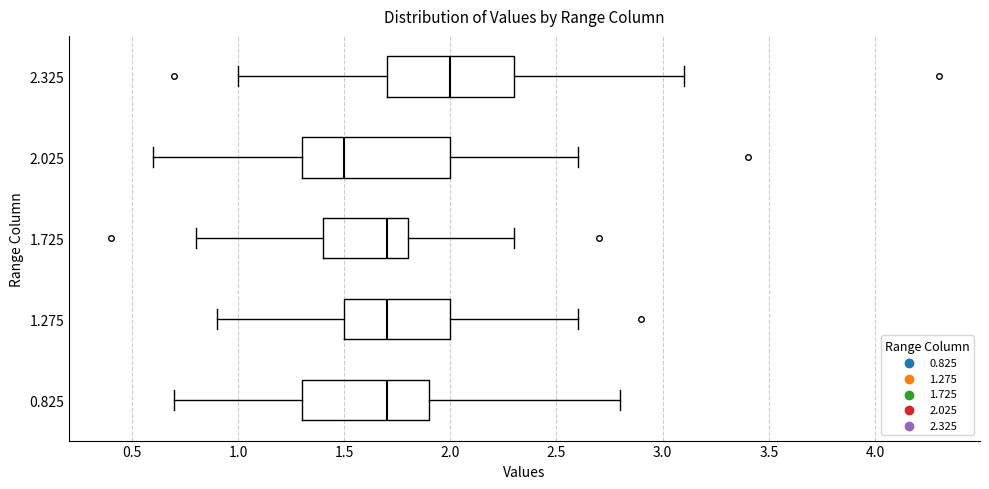

Where does the right whisker of the box at y = 2.325 end on the x-axis? The values are not printed on the chart, so give them approximately, as read against the axis.

3.1